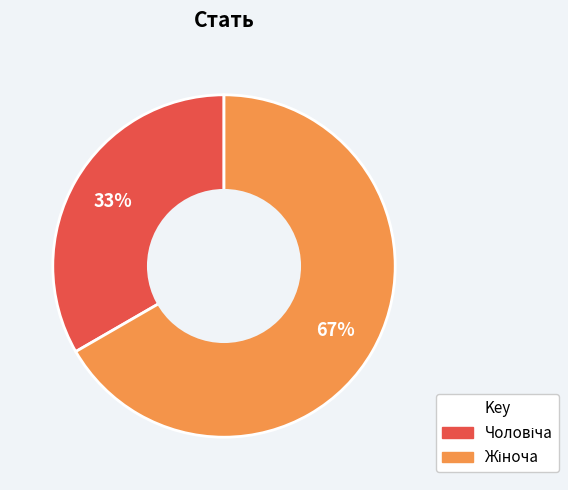

Is there a majority slice in this chart?

Yes